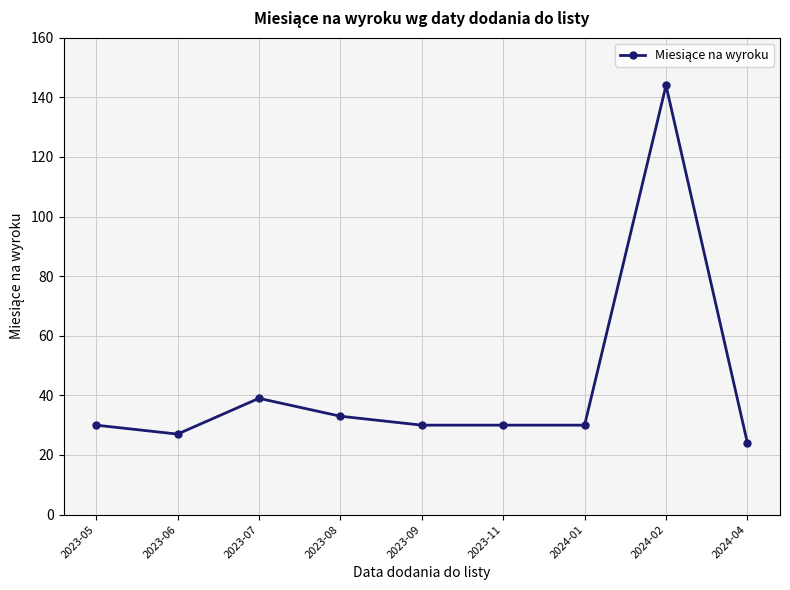

What is the sum of the values at 2023-11 and 2024-02?

174